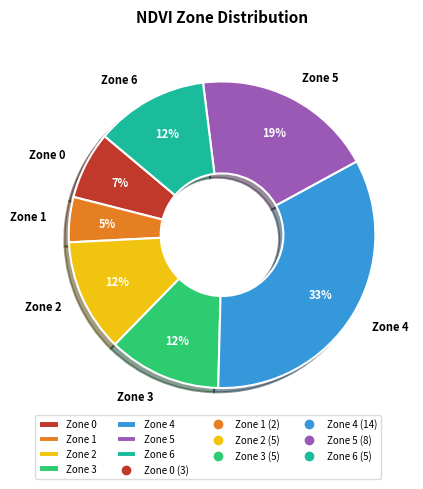

The Zone 6 slice represents 26% of the pie. True or false?

False